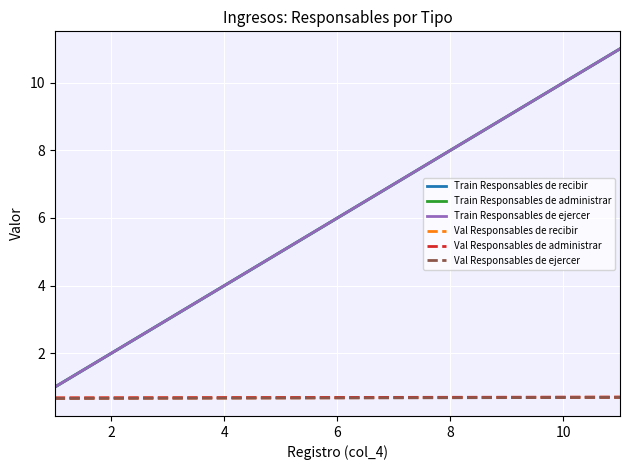

Does the chart display data point markers on the line(s)?

No